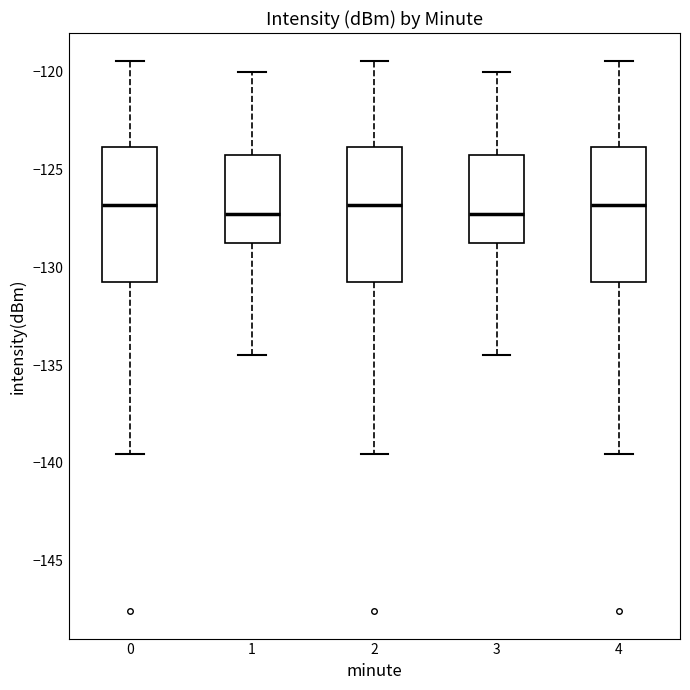

Where does the lower whisker of the box at x = 2 end on the y-axis? The values are not printed on the chart, so give them approximately, as read against the axis.

-139.5